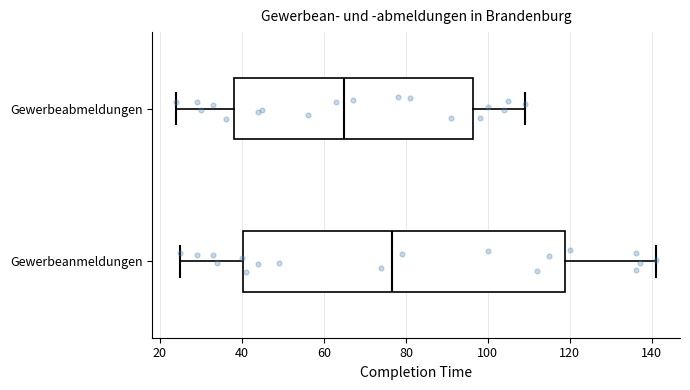

Which box's median line is the furthest to the right?

Gewerbeanmeldungen